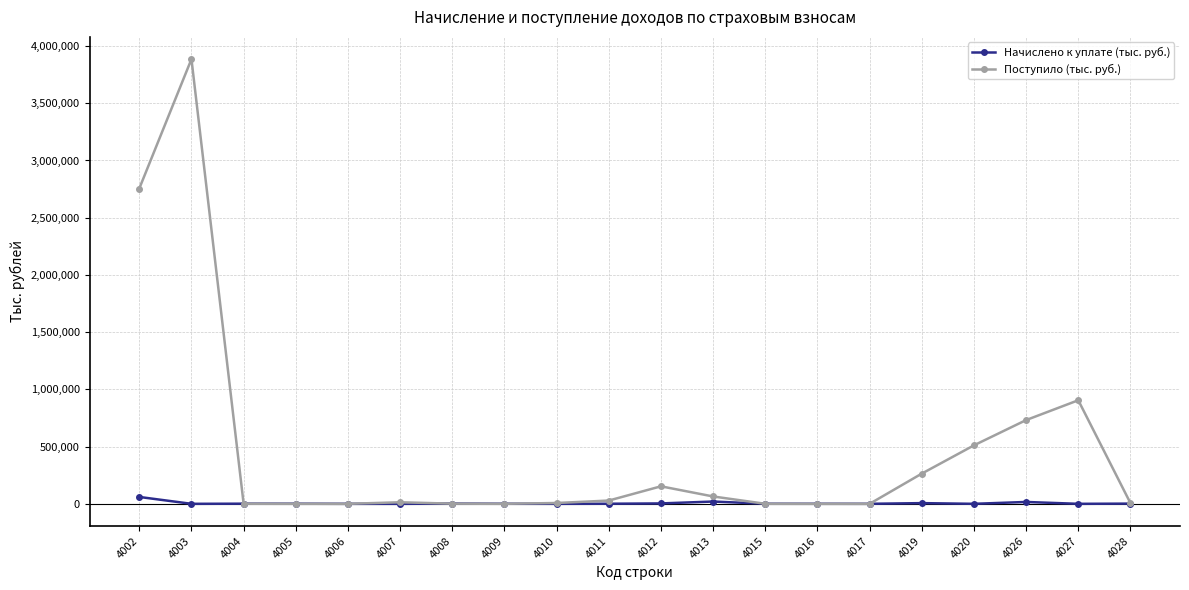

Where is the first local maximum for Поступило (тыс. руб.)?

4003